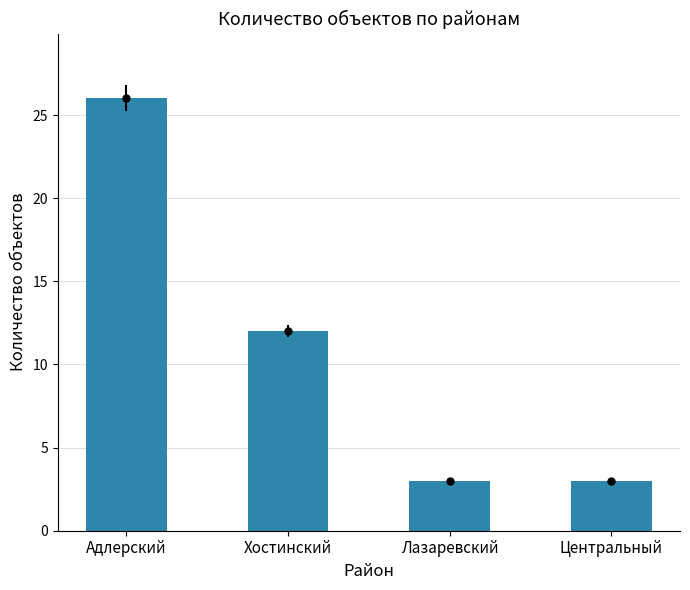

Which category has the highest value across all series?

Адлерский